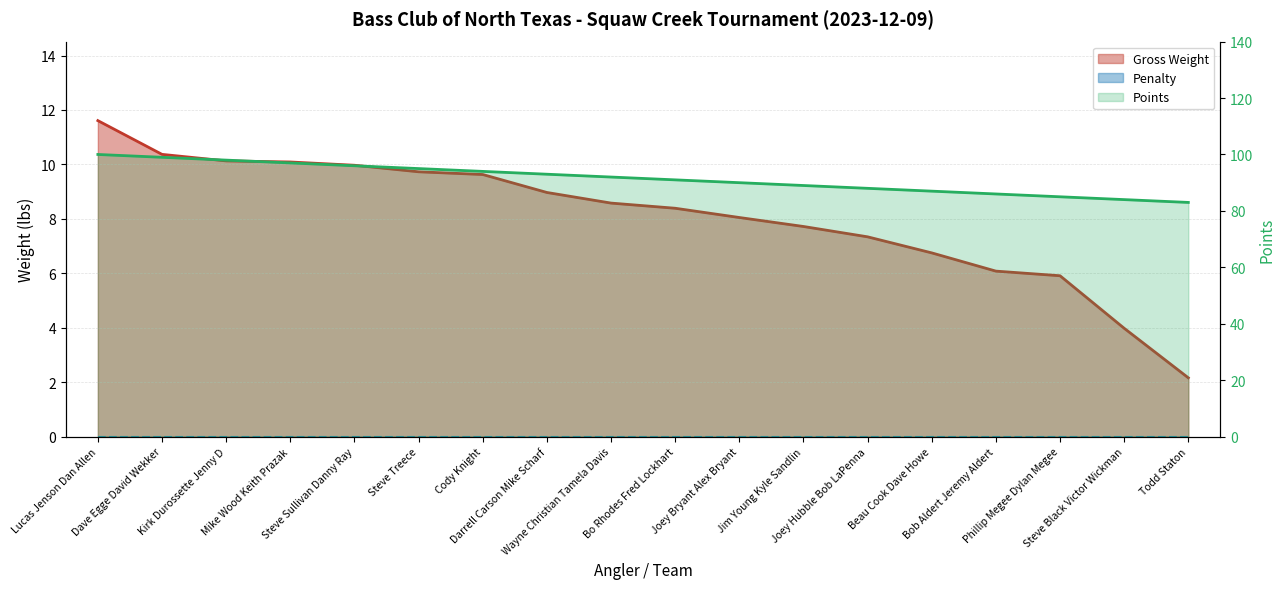

What is the label of the 11th point from the right?

Darrell Carson Mike Scharf